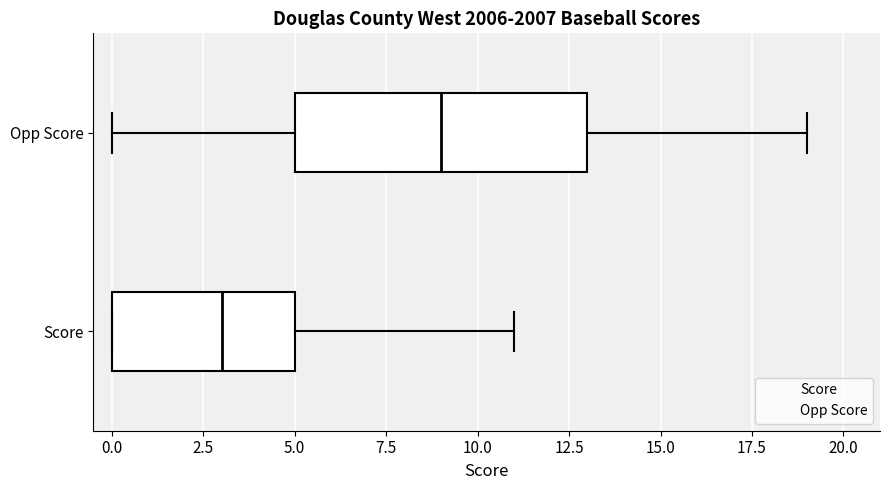

Comparing the boxes themselves (not the whiskers), which one is the widest?

Opp Score